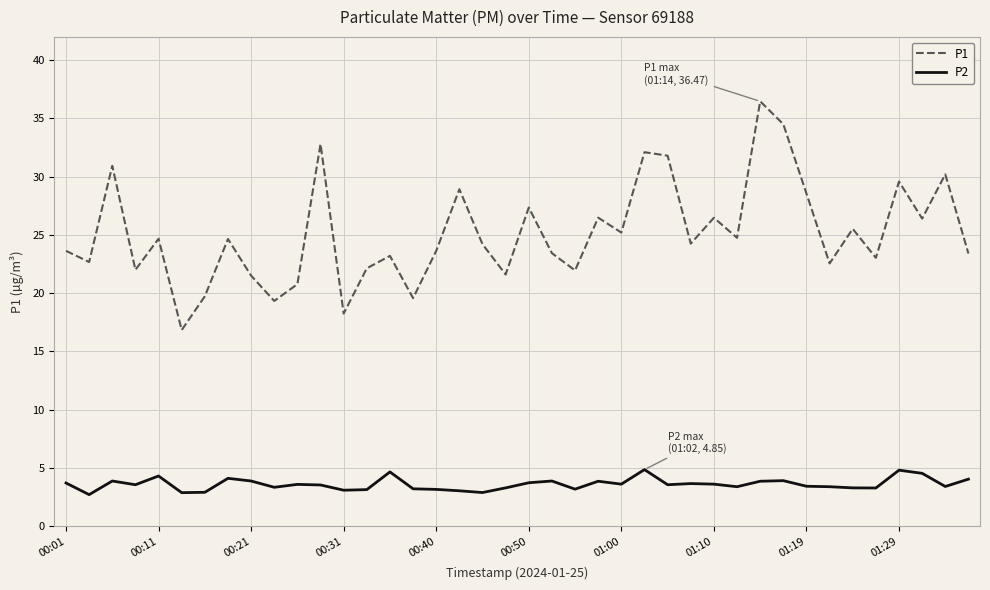

Rank the series by their maximum value, from lowest to highest.

P2, P1